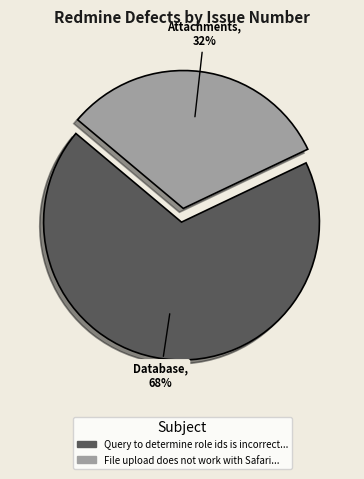

To the nearest percent, what is the difference between the largest and smallest slice percentages?

36%